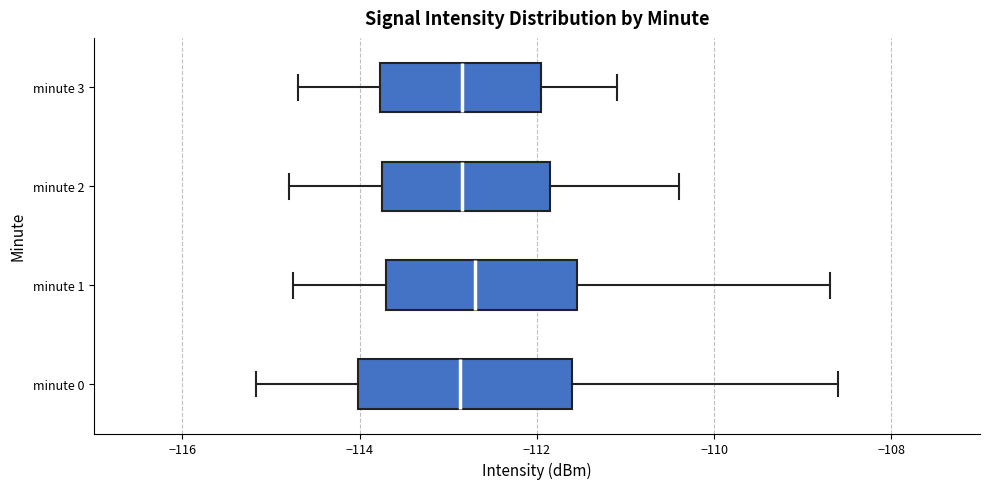

Where does the right whisker of the box for minute 3 end on the x-axis? The values are not printed on the chart, so give them approximately, as read against the axis.

-111.0